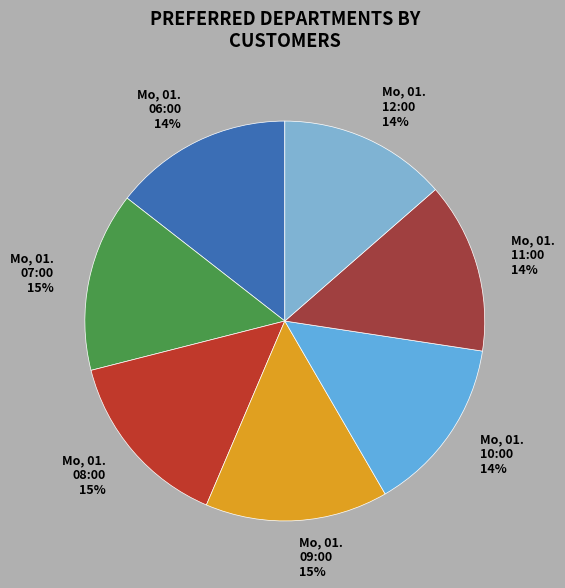

To the nearest percent, what is the average slice percentage?

14%